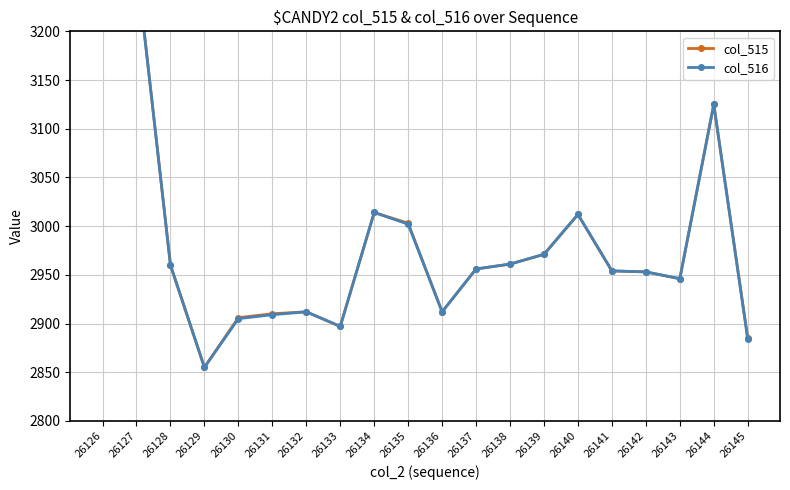

Which category has the highest value in the col_515 series?

26126